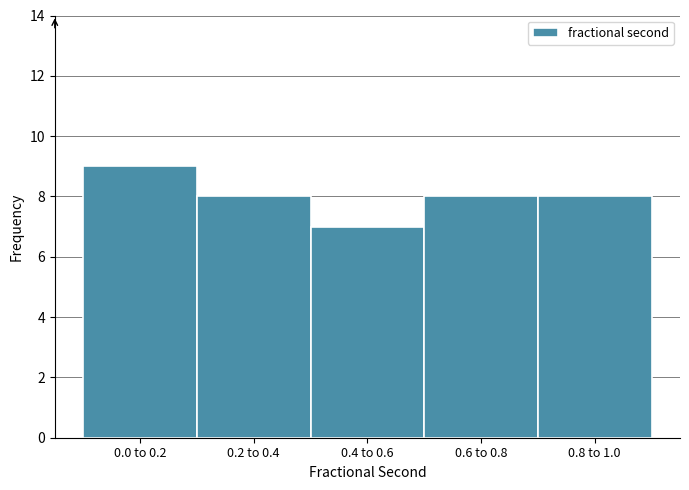

Reading left to right, list all the values displayed in this chart.

0.0 to 0.2=9	0.2 to 0.4=8	0.4 to 0.6=7	0.6 to 0.8=8	0.8 to 1.0=8